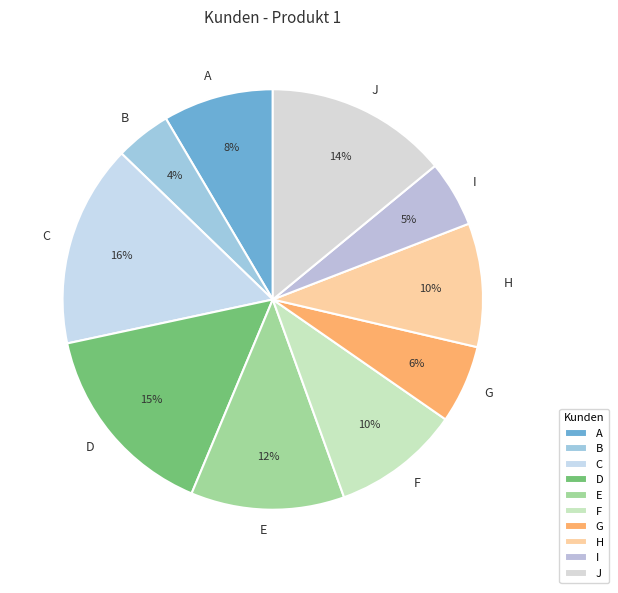

Is H the majority of the pie?

No